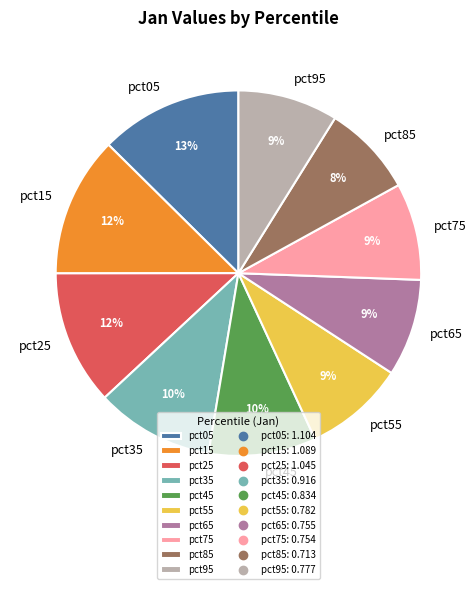

To the nearest percent, what portion does pct85 represent?

8%